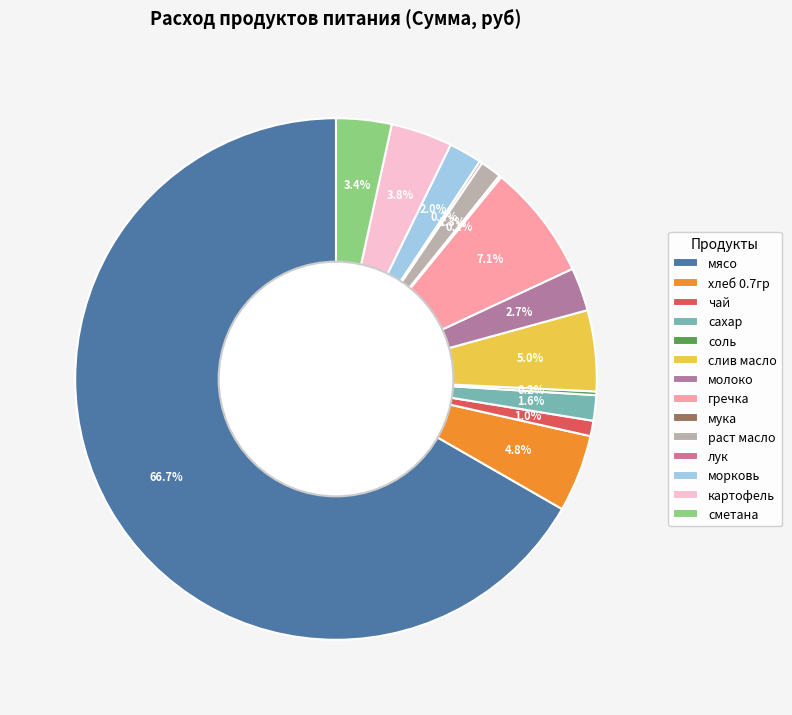

To the nearest percent, what is the combined percentage of чай and мясо?

68%